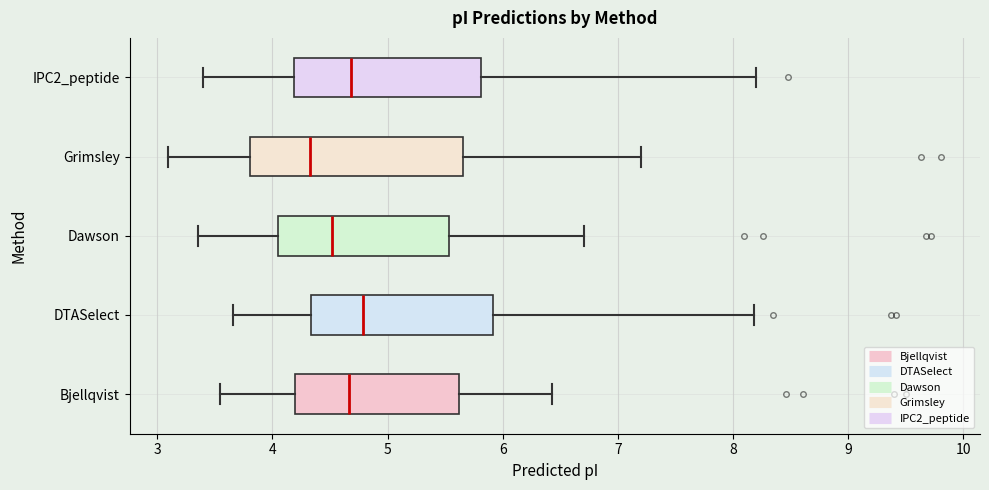

Reading bottom to top, read every box against the x-axis: the position of its median line, the range the box covers, and the ends of its whiskers. The values are not printed on the chart, so give them approximately, as read against the axis.

Bjellqvist: median 4.7, box 4.2 to 5.6, whiskers 3.5 to 6.4
DTASelect: median 4.8, box 4.3 to 5.9, whiskers 3.7 to 8.2
Dawson: median 4.5, box 4.0 to 5.5, whiskers 3.4 to 6.7
Grimsley: median 4.3, box 3.8 to 5.7, whiskers 3.1 to 7.2
IPC2_peptide: median 4.7, box 4.2 to 5.8, whiskers 3.4 to 8.2